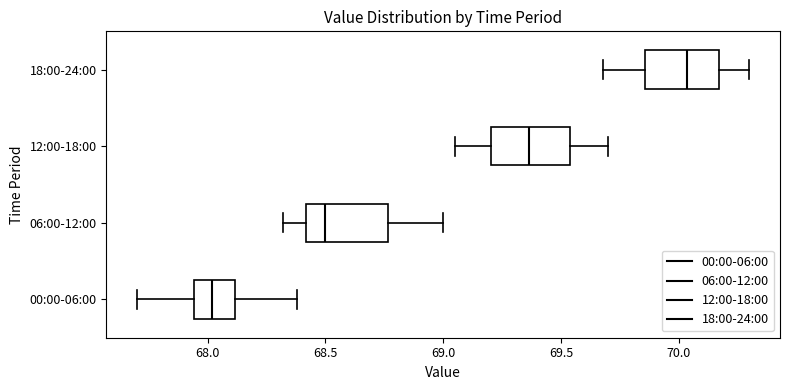

Reading bottom to top, transcribe this box plot: for each box, give where its median line is, the range the box spans, and where its two whiskers end, as read against the x-axis. The values are not printed on the chart, so give them approximately, as read against the axis.

00:00-06:00: median 68.00, box 67.95 to 68.10, whiskers 67.70 to 68.40
06:00-12:00: median 68.50, box 68.40 to 68.75, whiskers 68.30 to 69.00
12:00-18:00: median 69.35, box 69.20 to 69.55, whiskers 69.05 to 69.70
18:00-24:00: median 70.05, box 69.85 to 70.15, whiskers 69.70 to 70.30